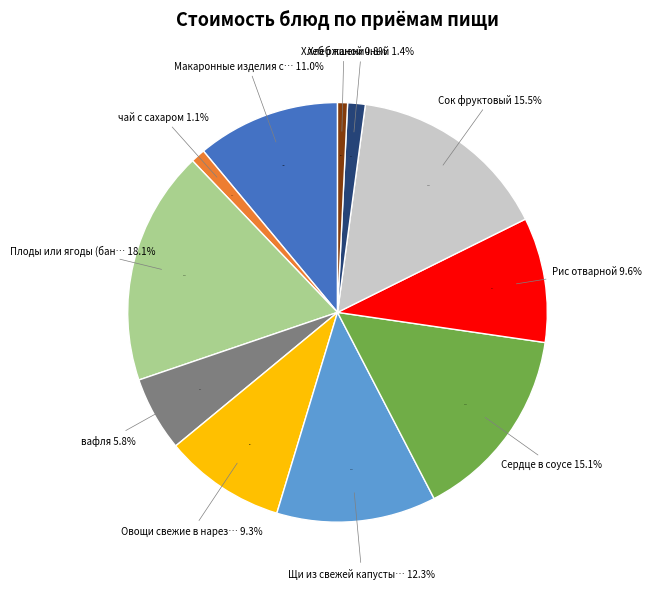

What is the smallest slice in the pie chart?

Хлеб ржаной